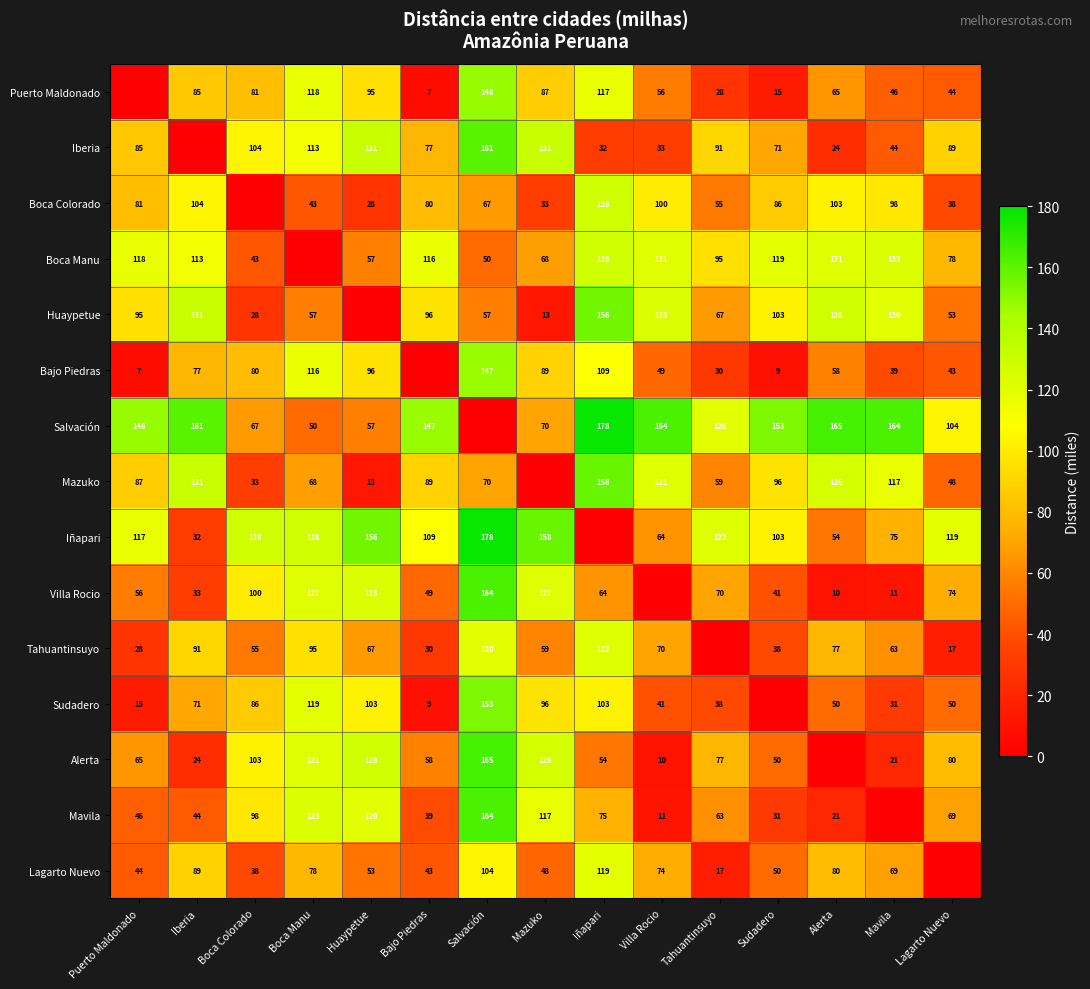

What is the difference between the Sudadero values at Iberia and Huaypetue?

32